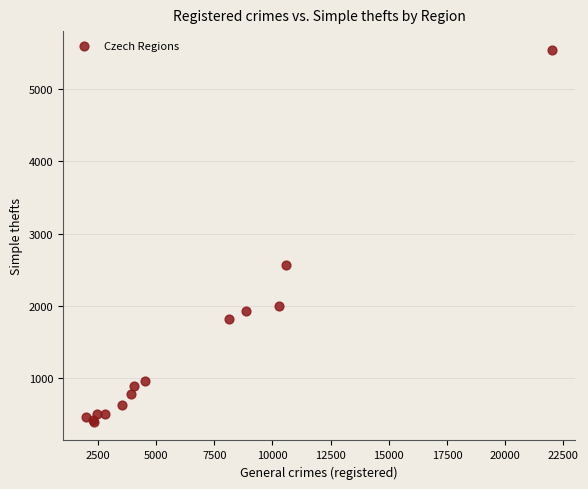

What Y value in the scatter plot is closest to 2970?

2563